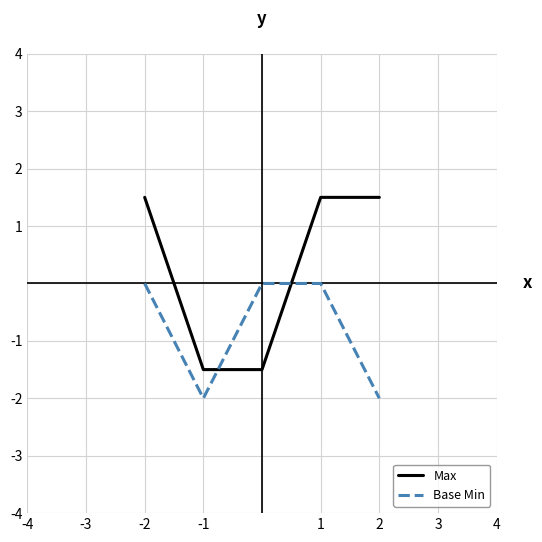

True or false: Max and Base Min intersect in this chart.

True